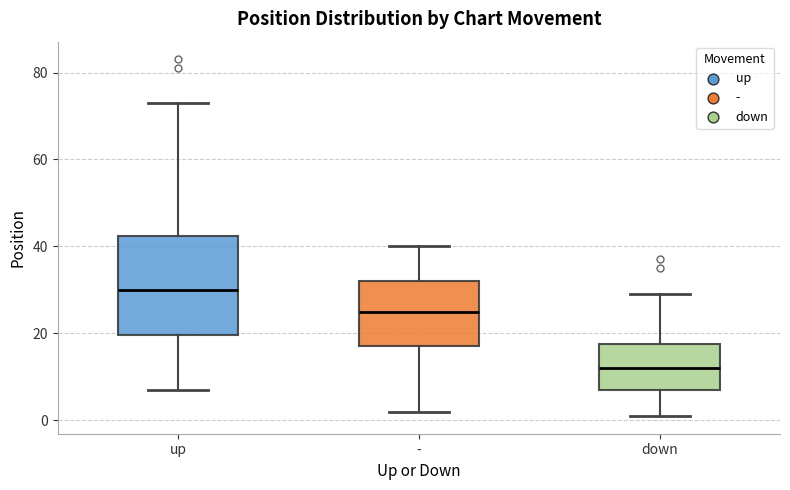

Where is the upper edge of the box for up on the y-axis? The values are not printed on the chart, so give them approximately, as read against the axis.

42